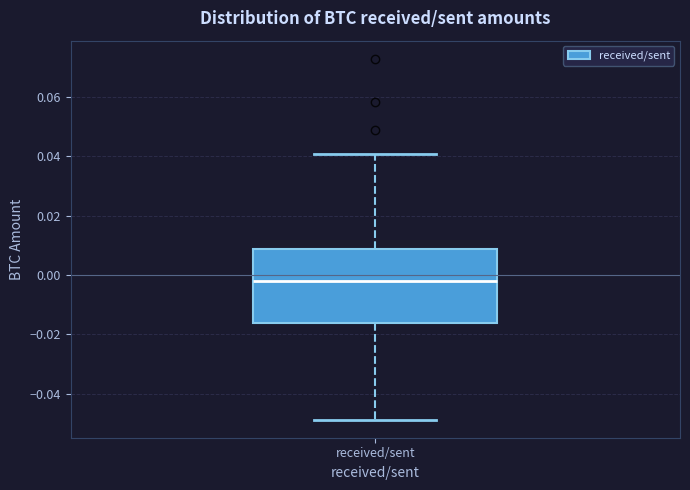

Read this box plot against the y-axis: the position of the median line, the range covered by the box, and the ends of both whiskers. The values are not printed on the chart, so give them approximately, as read against the axis.

median -0.002, box -0.016 to 0.008, whiskers -0.048 to 0.040